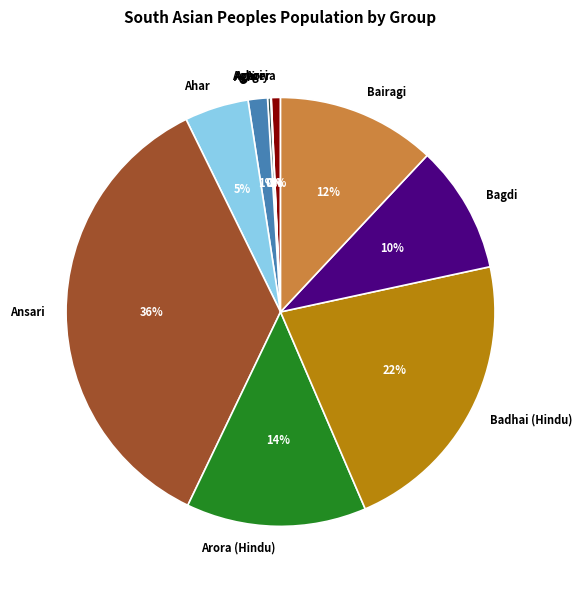

Is it true that Bairagi is 12% of the pie?

True